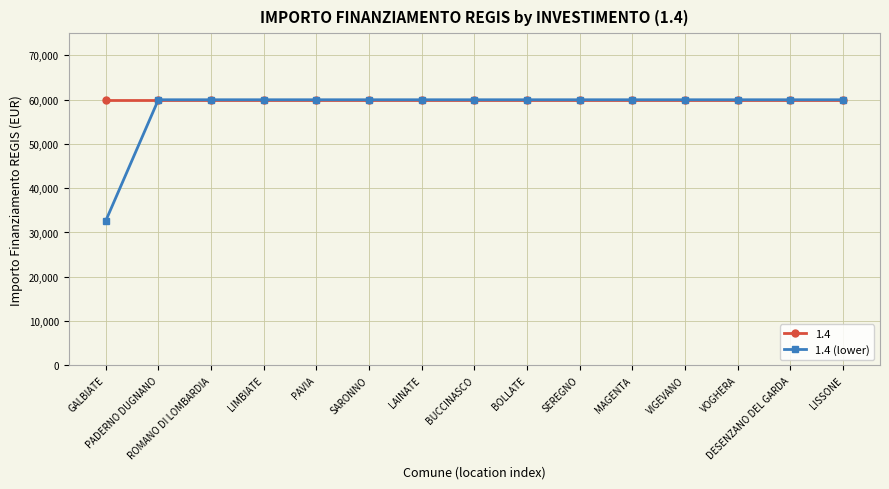

Does the chart have visible grid lines?

Yes